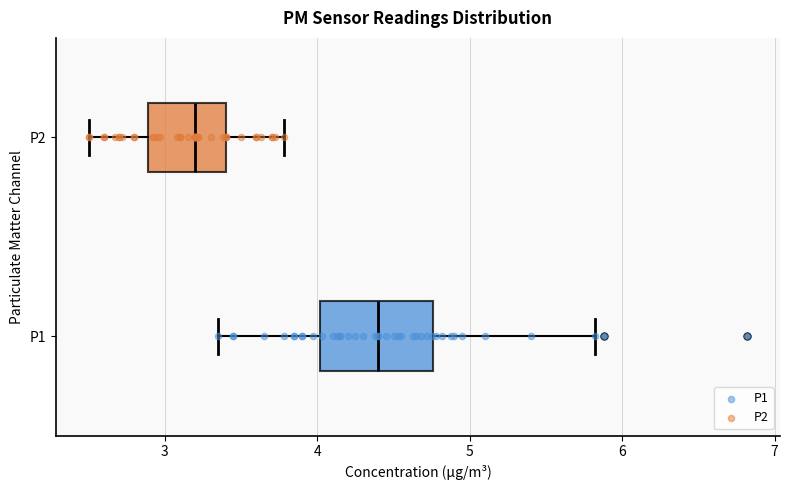

Where does the median line of the box for P2 sit on the x-axis? The values are not printed on the chart, so give them approximately, as read against the axis.

3.2